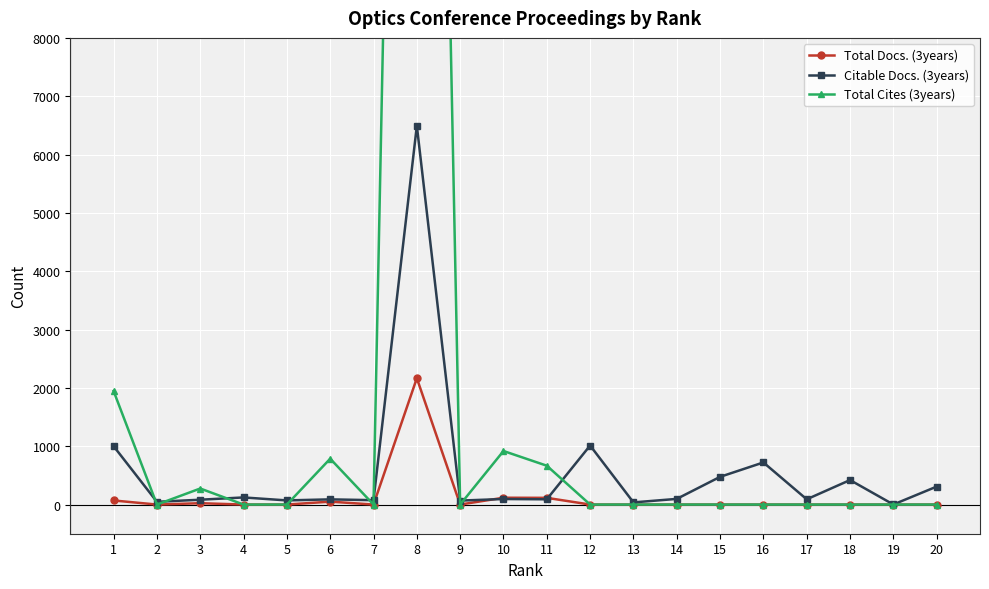

Where is Total Docs. (3years) nearest to the value 1083?

10